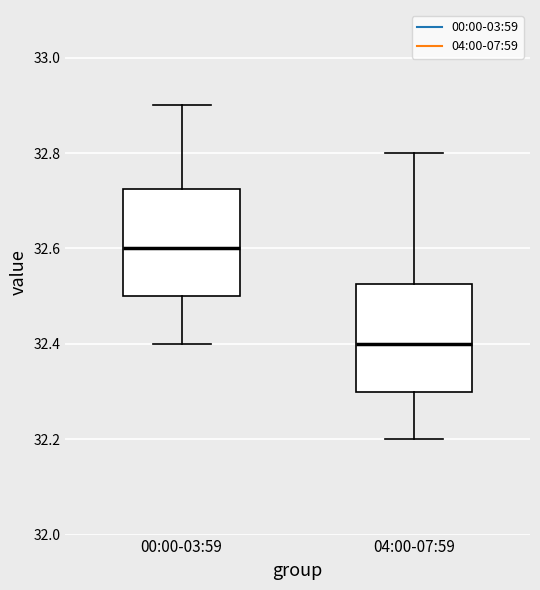

Which box has the highest median line?

00:00-03:59